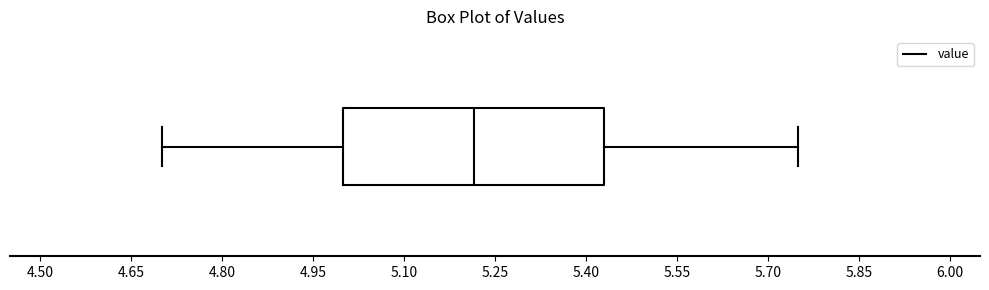

Transcribe this box plot: give where the median line is, the range the box spans, and where the two whiskers end, as read against the x-axis. The values are not printed on the chart, so give them approximately, as read against the axis.

median 5.22, box 5.00 to 5.44, whiskers 4.70 to 5.76